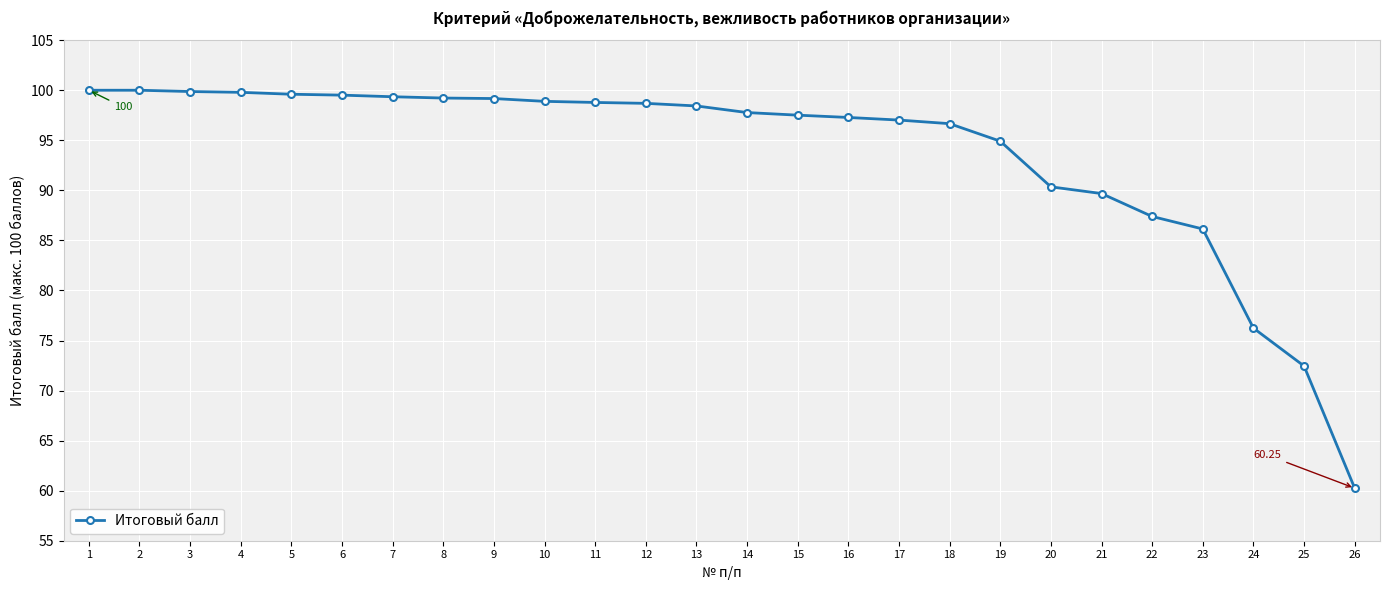

What is the sum of the values at 6 and 4?

199.3